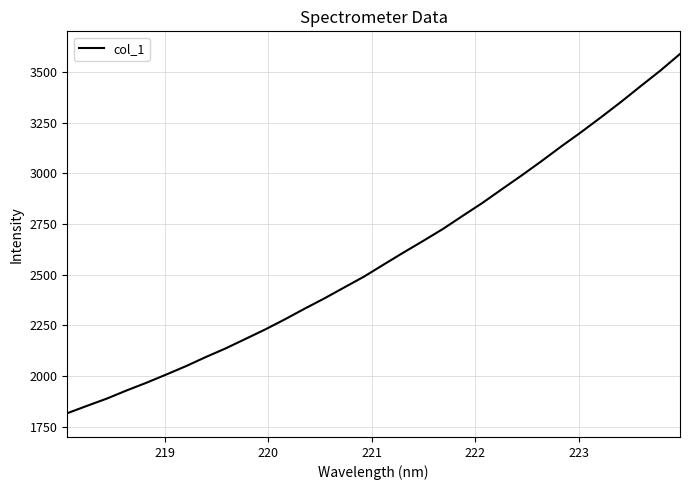

What is the difference between the maximum and minimum values?

1771.3